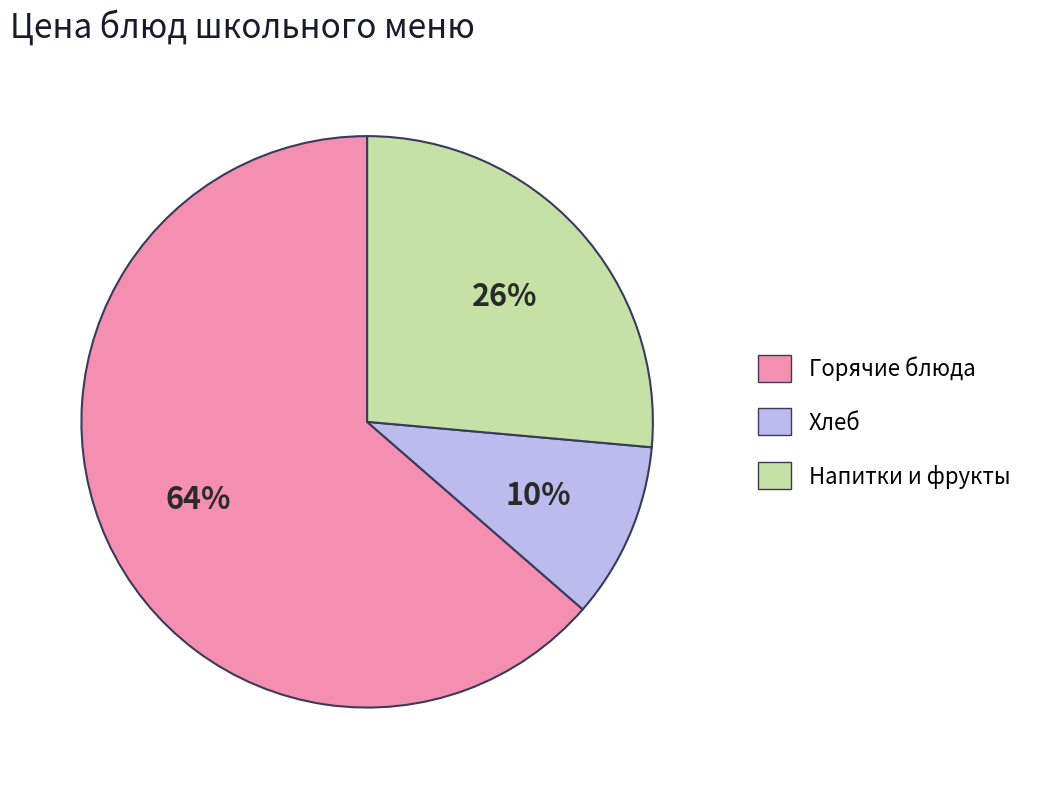

Which slice is the largest?

Горячие блюда